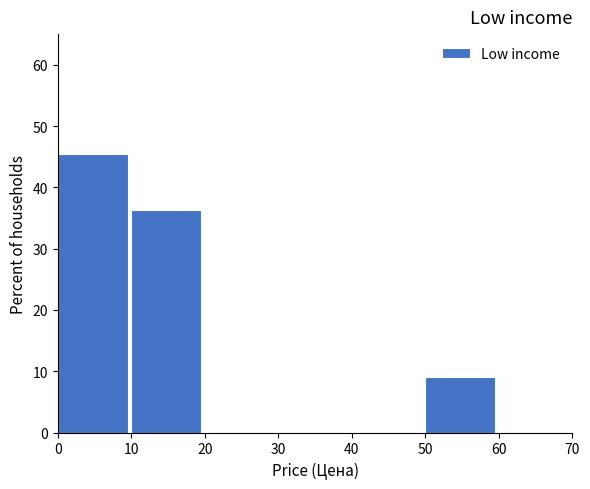

Over which range of the x-axis is the bar tallest?

0 to 10